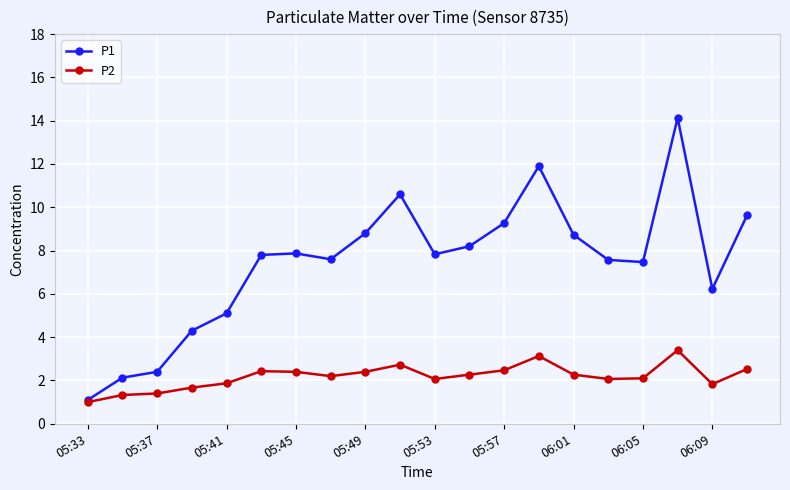

True or false: P1 has more than 1 points higher than both neighbors.

True